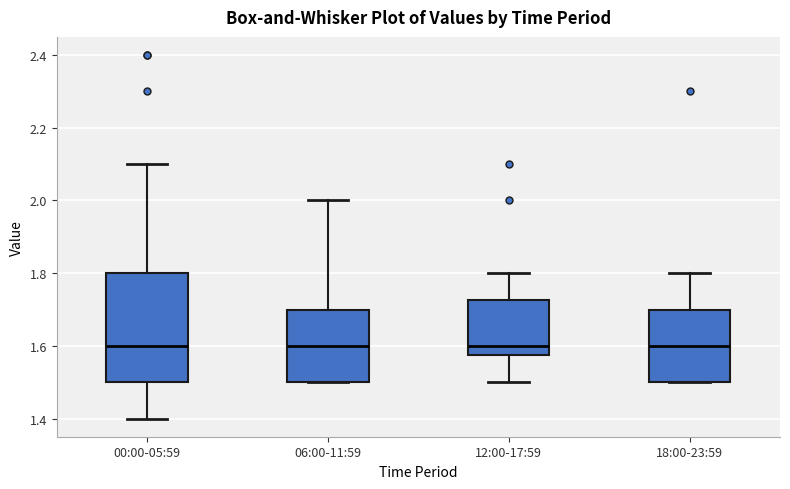

Reading left to right, read every box against the y-axis: the position of its median line, the range the box covers, and the ends of its whiskers. The values are not printed on the chart, so give them approximately, as read against the axis.

00:00-05:59: median 1.60, box 1.50 to 1.80, whiskers 1.40 to 2.10
06:00-11:59: median 1.60, box 1.50 to 1.70, whiskers 1.50 to 2.00
12:00-17:59: median 1.60, box 1.58 to 1.72, whiskers 1.50 to 1.80
18:00-23:59: median 1.60, box 1.50 to 1.70, whiskers 1.50 to 1.80